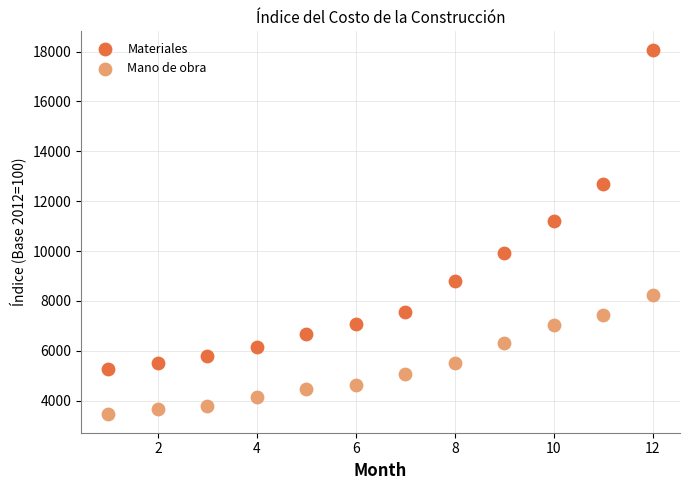

Which series has the largest Y range (max minus min)?

Materiales